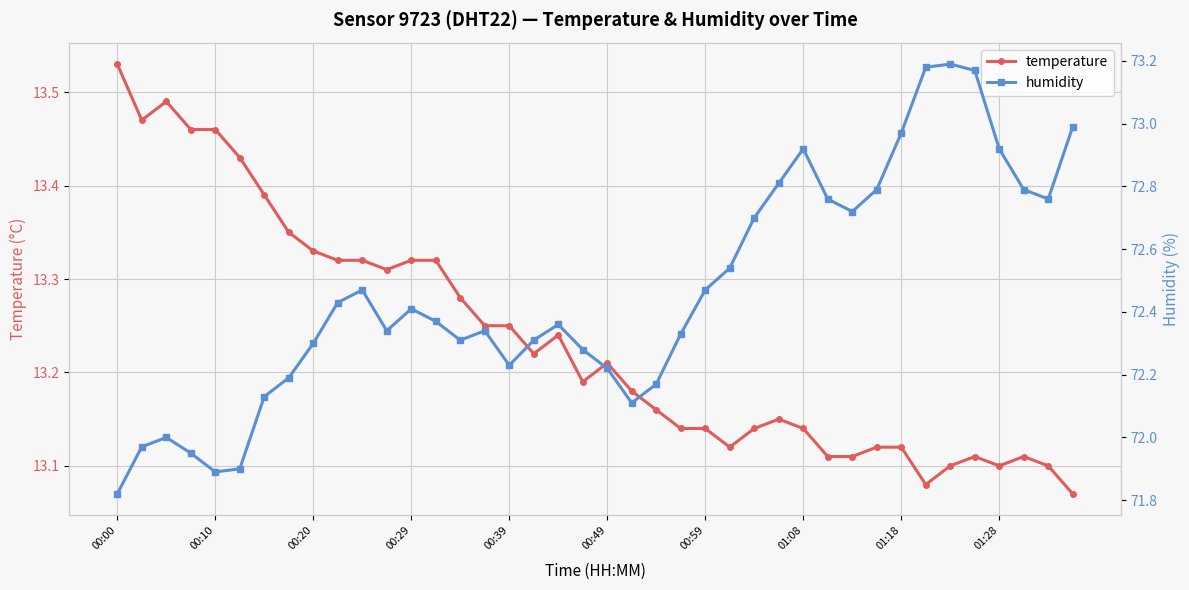

How many interior local peaks does the temperature series have?

6